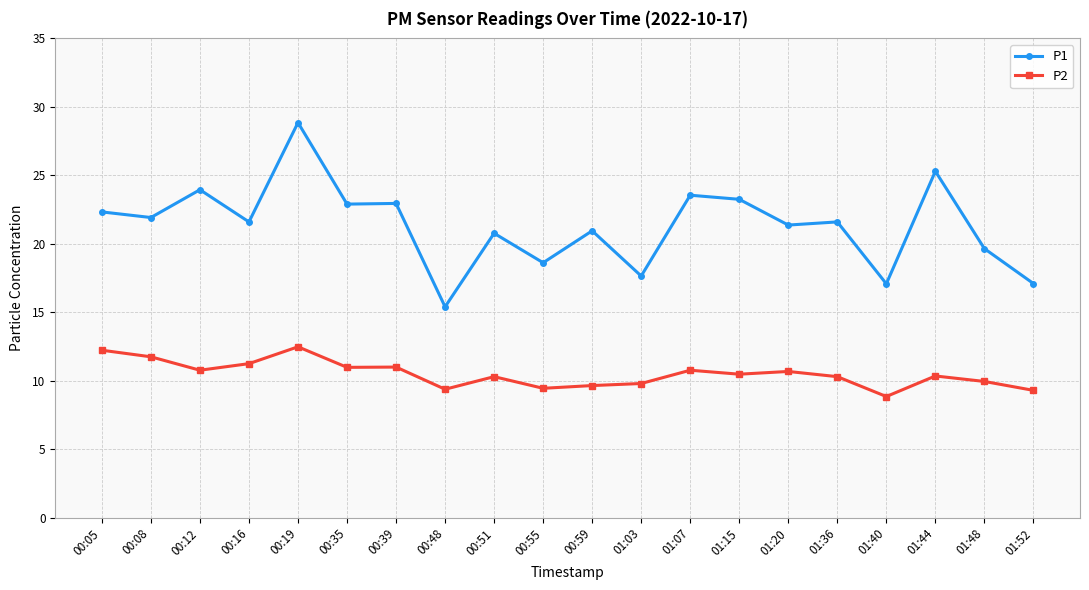

Which series has the largest range (max minus min)?

P1